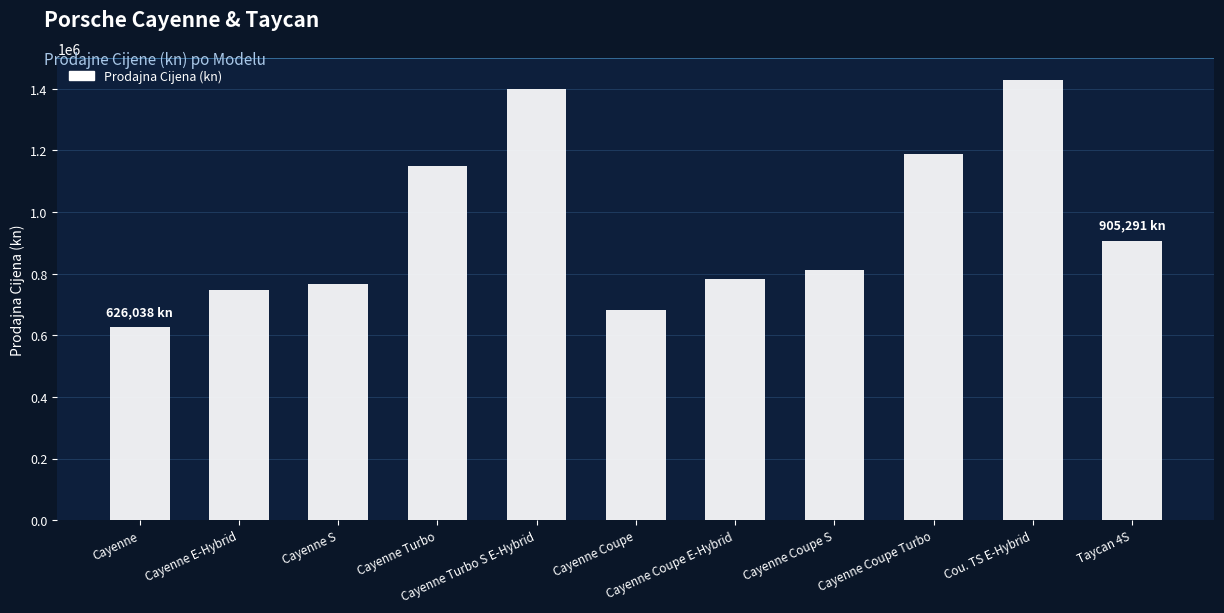

What is the average value?

953124.8